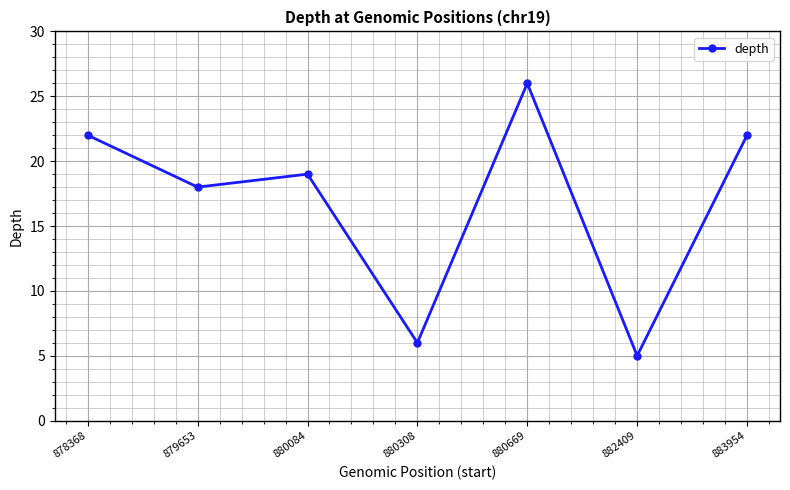

At which category does the data reach its first local valley?

879653